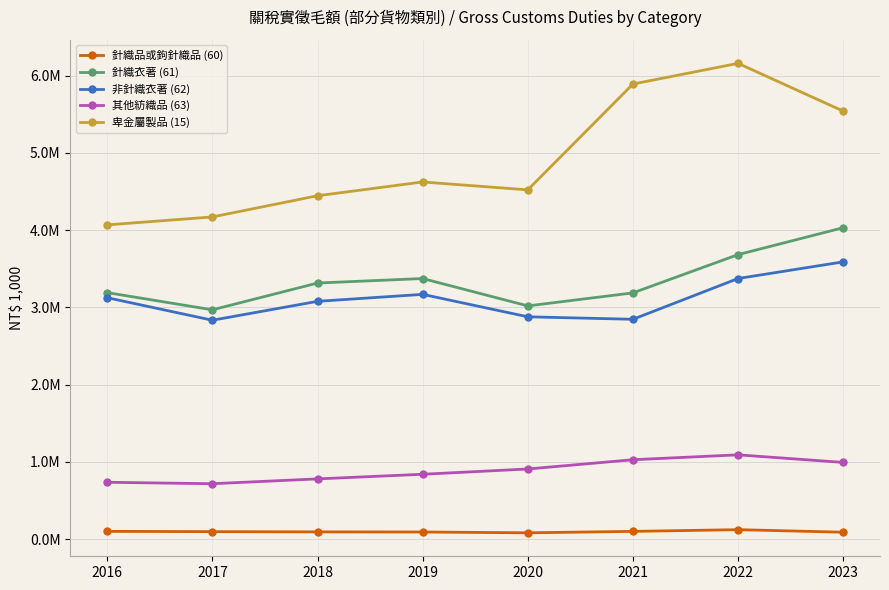

Does the chart have visible grid lines?

Yes